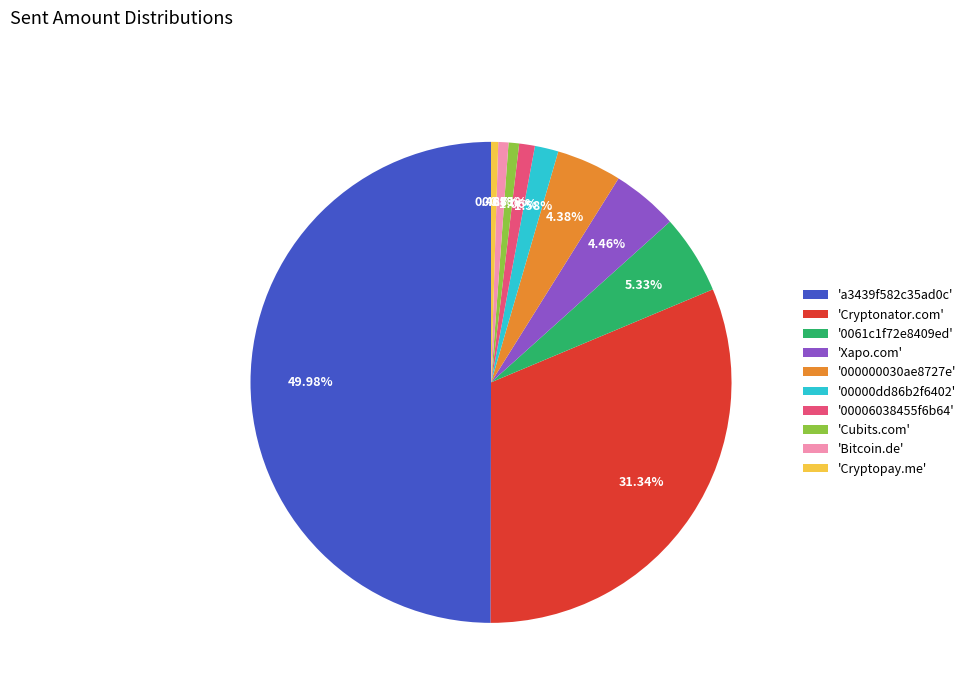

How many slices are in this pie chart?

10